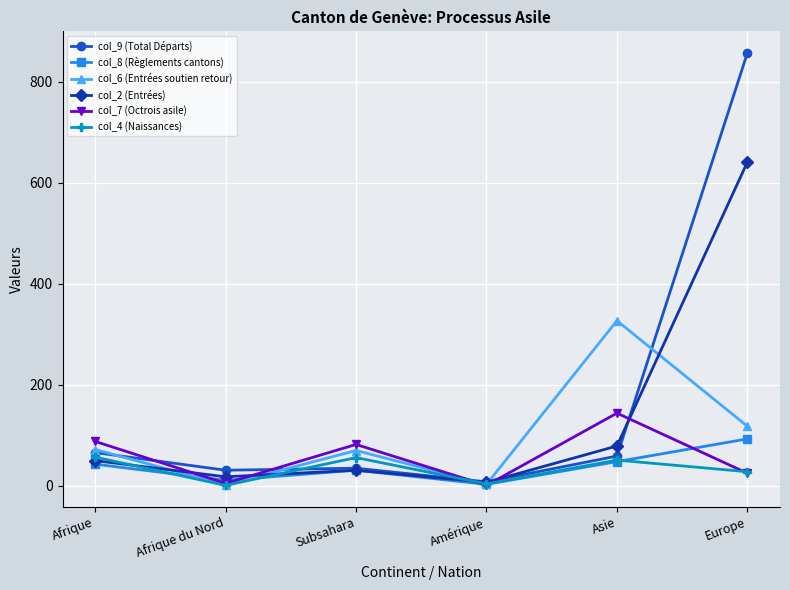

What is the spread (max minus min) of values at Subsahara?

51